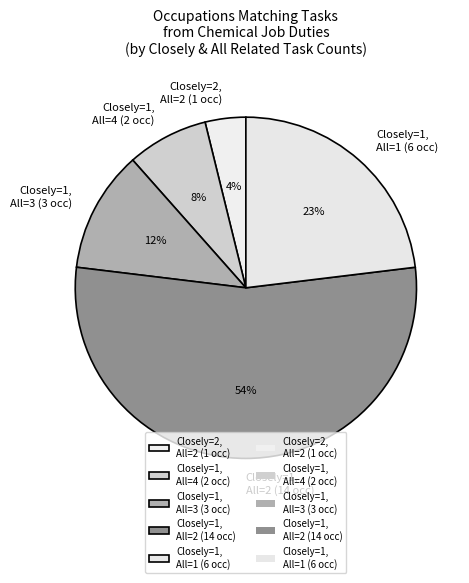

Does any single category account for the majority?

Yes